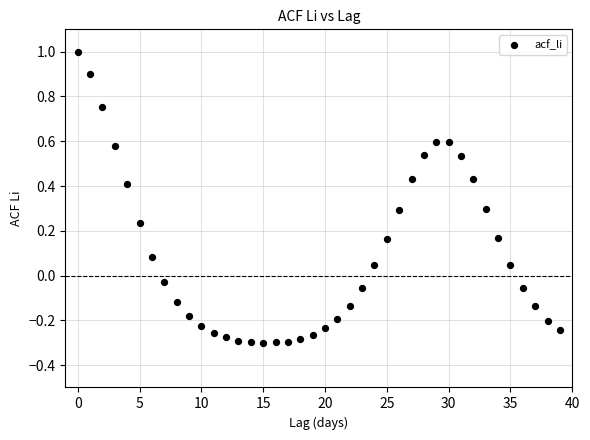

What is the range of Y values (max minus min)?

1.3